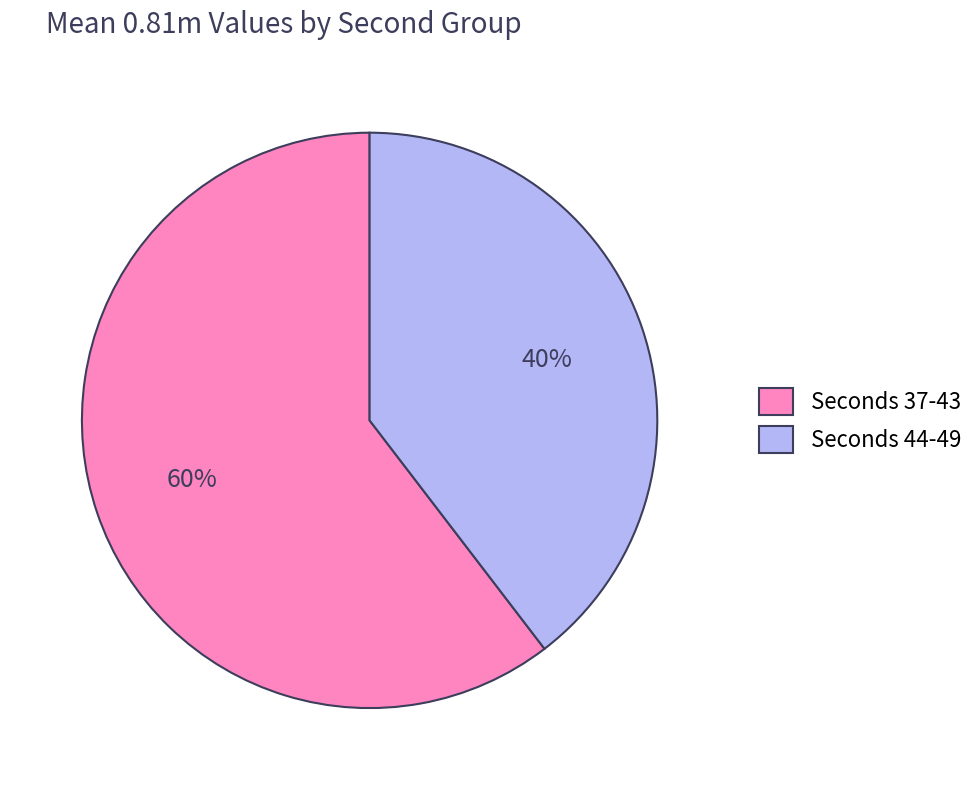

Is the sum of Seconds 44-49 and Seconds 37-43 greater than half?

Yes